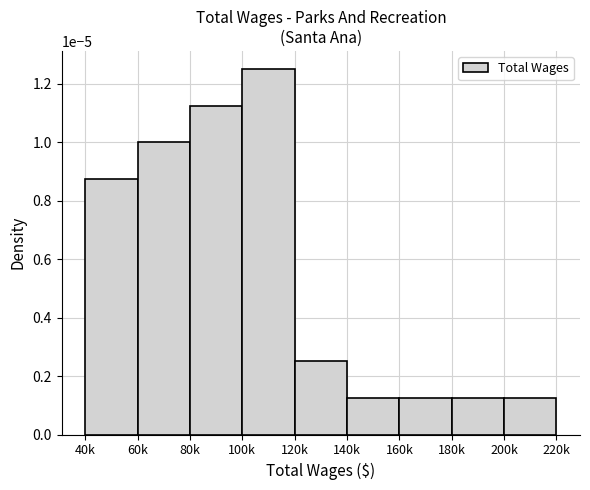

Between 60k and 80k, which is larger?

80k